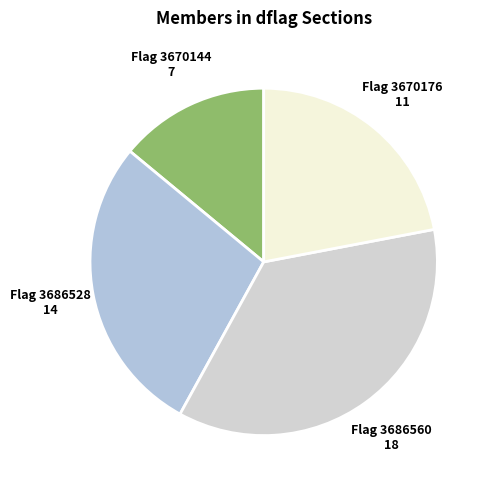

Rank the categories by value from highest to lowest.

3686560, 3686528, 3670176, 3670144